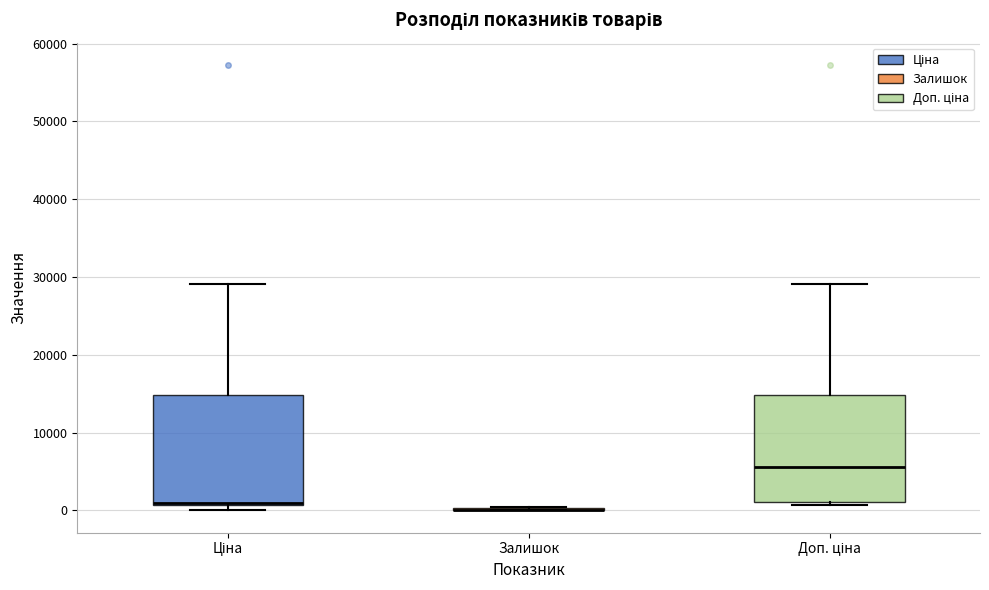

Reading left to right, read every box against the y-axis: the position of its median line, the range the box covers, and the ends of its whiskers. The values are not printed on the chart, so give them approximately, as read against the axis.

Ціна: median 1000 (drawn on the box's lower edge), box 1000 to 15000, whiskers 0 to 29000
Залишок: box collapsed to a line at 0, whiskers 0 to 1000
Доп. ціна: median 6000, box 1000 to 15000, whiskers 1000 (just below the box's lower edge) to 29000